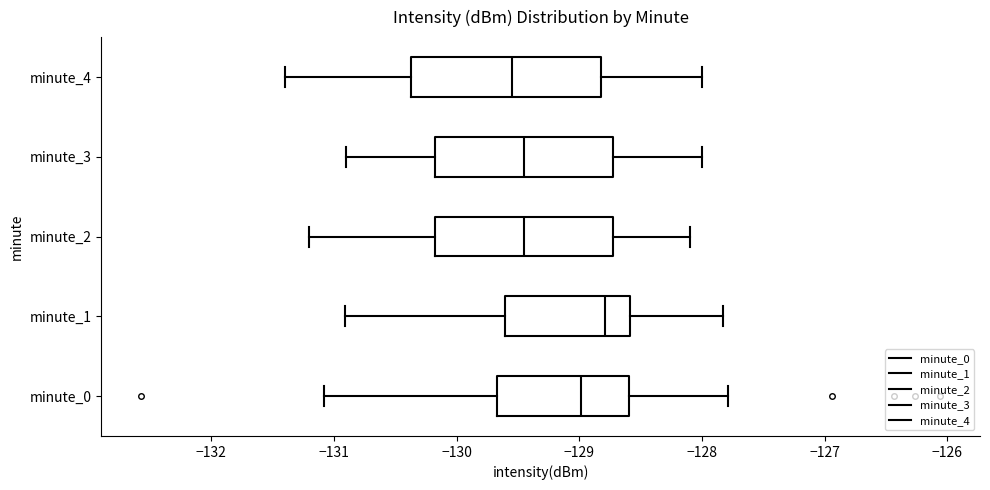

Which box has the furthest to the left median line?

minute_4